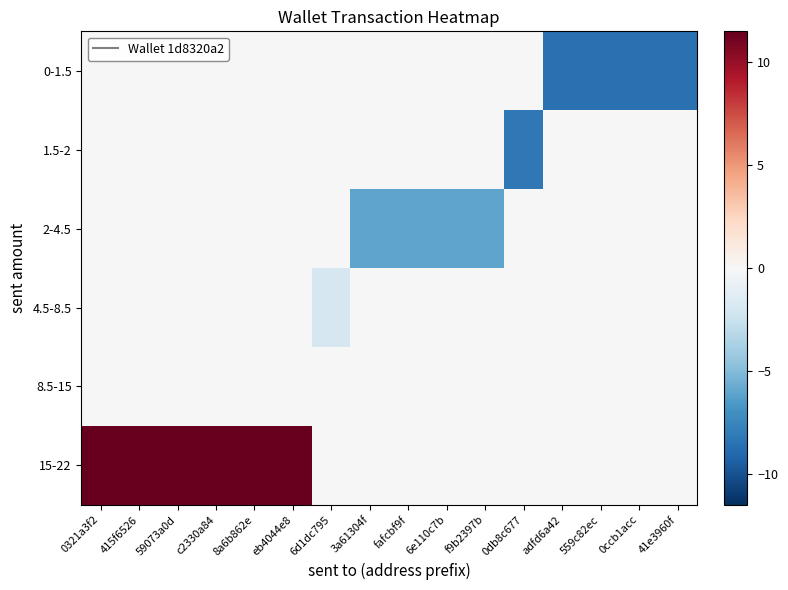

Rank the series at f9b2397b from highest to lowest value.

0-1.5, 1.5-2, 4.5-8.5, 8.5-15, 15-22, 2-4.5